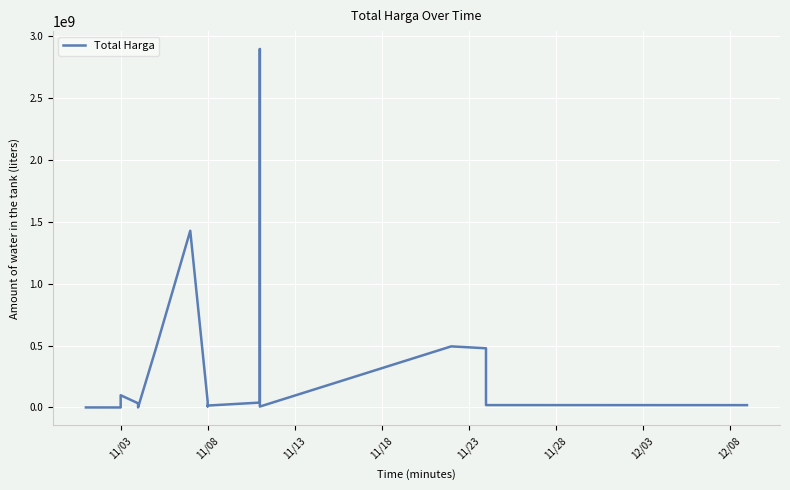

Reading left to right, what are all the values shown in this chart?

333600	78000	98772570	34000000	32441200	577875	464002100	1425867900	49730040	9180000	15513960	39440000	2892122000	7401240	493000000	477600000	19175000	18900000